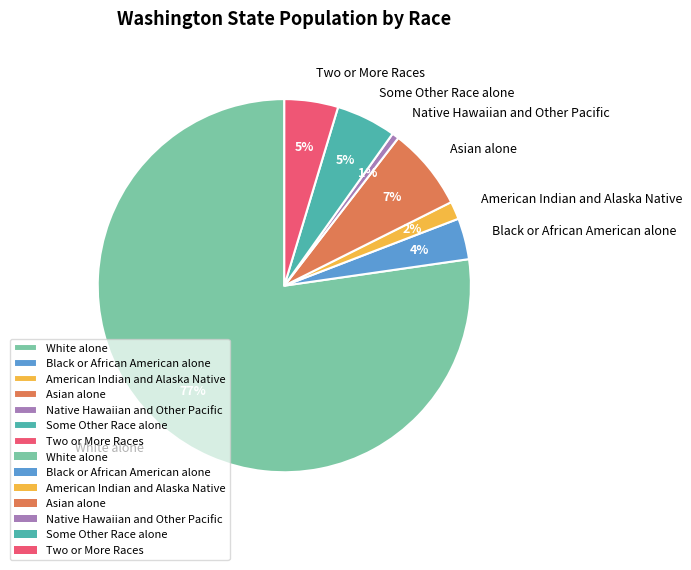

How many segments does this pie chart have?

7